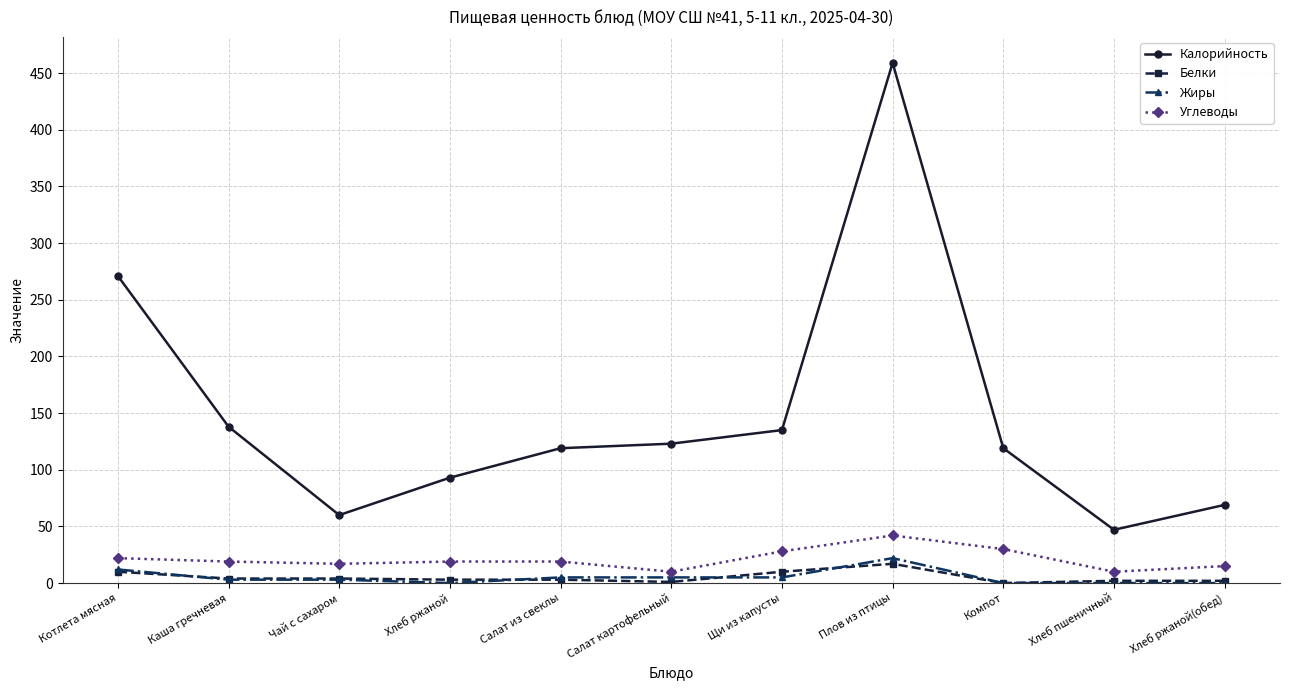

True or false: Калорийность and Жиры intersect in this chart.

False